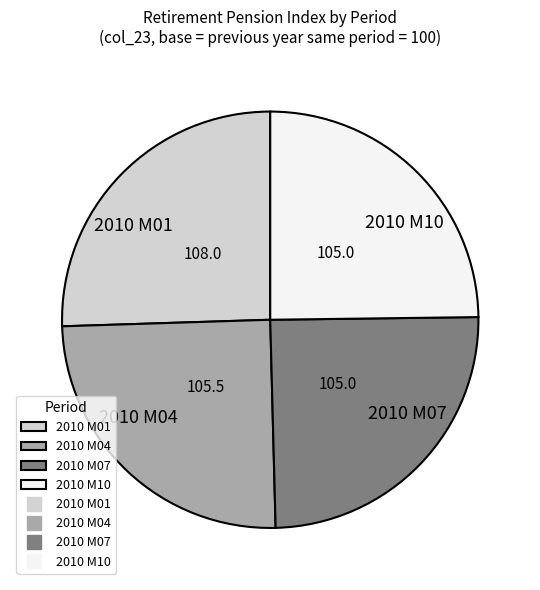

Approximately how many times larger is the value at 2010 M10 compared to 2010 M01?

1.0